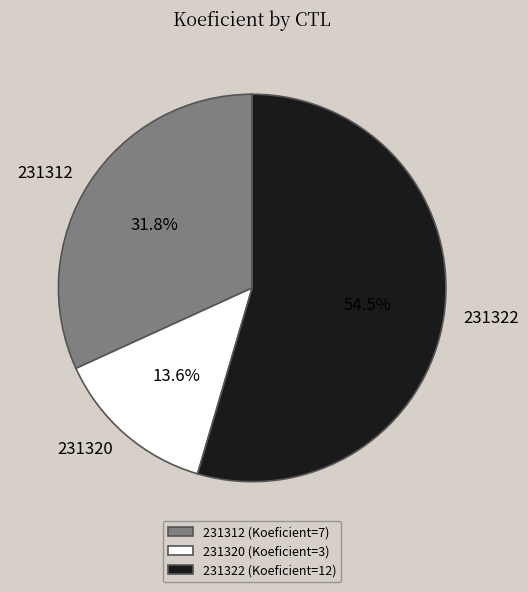

What is the largest slice in the pie chart?

231322